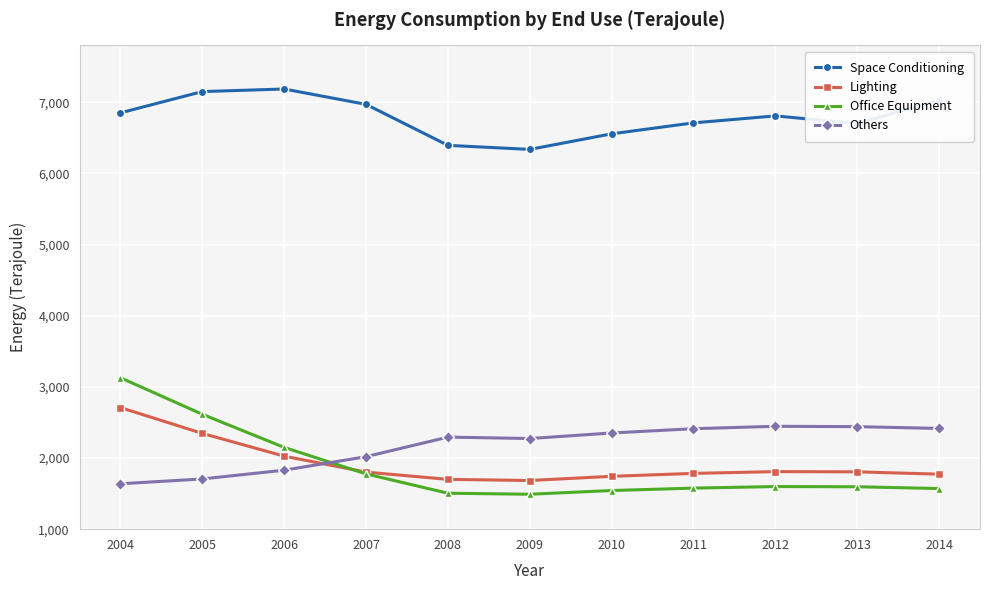

True or false: Lighting has a value of 3057 at 2012.

False